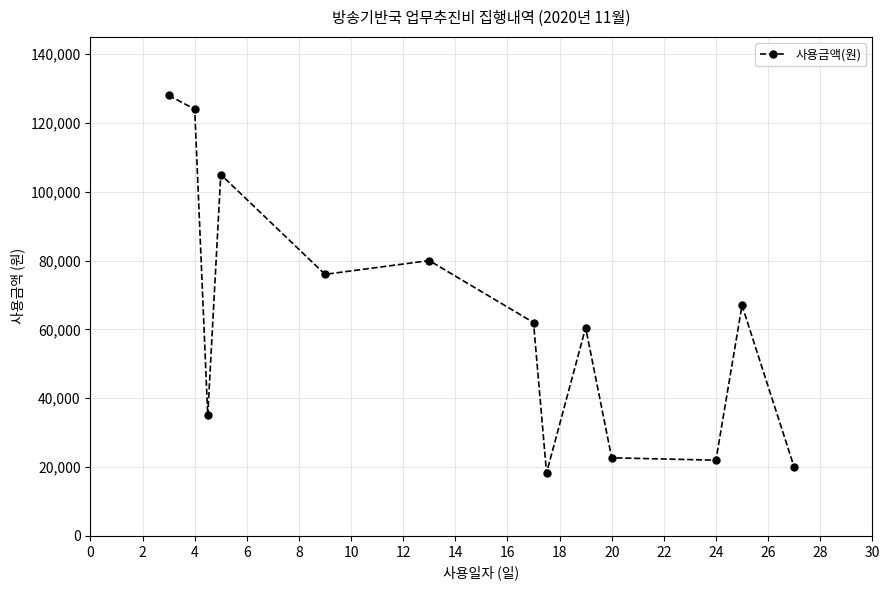

How many interior local peaks (higher than both neighbors) does the data have?

4